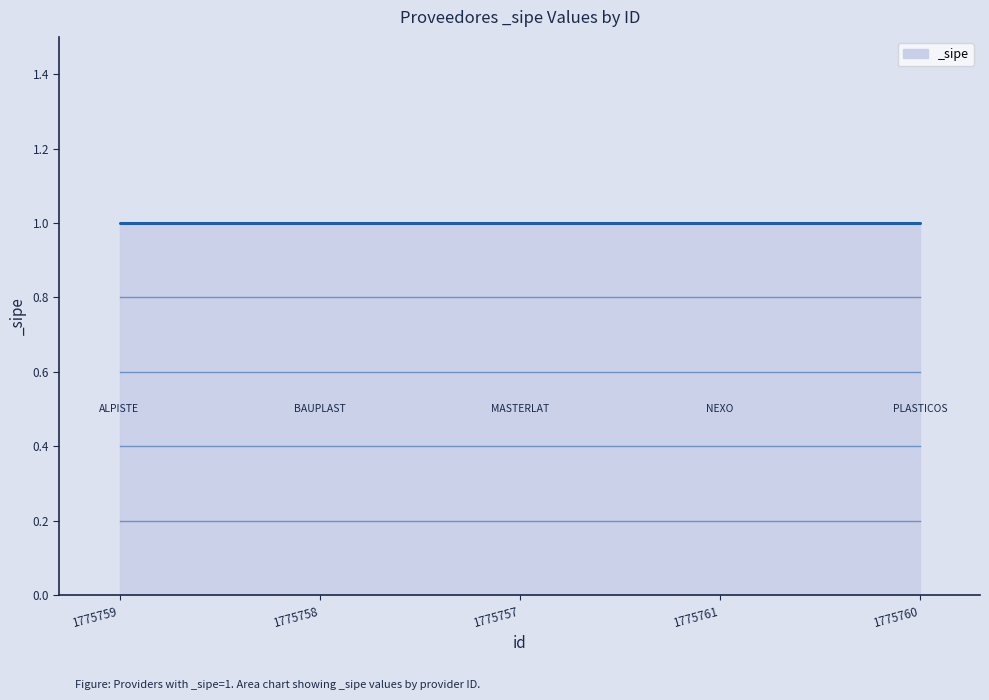

At which label does band_4 reach its minimum?

1775759